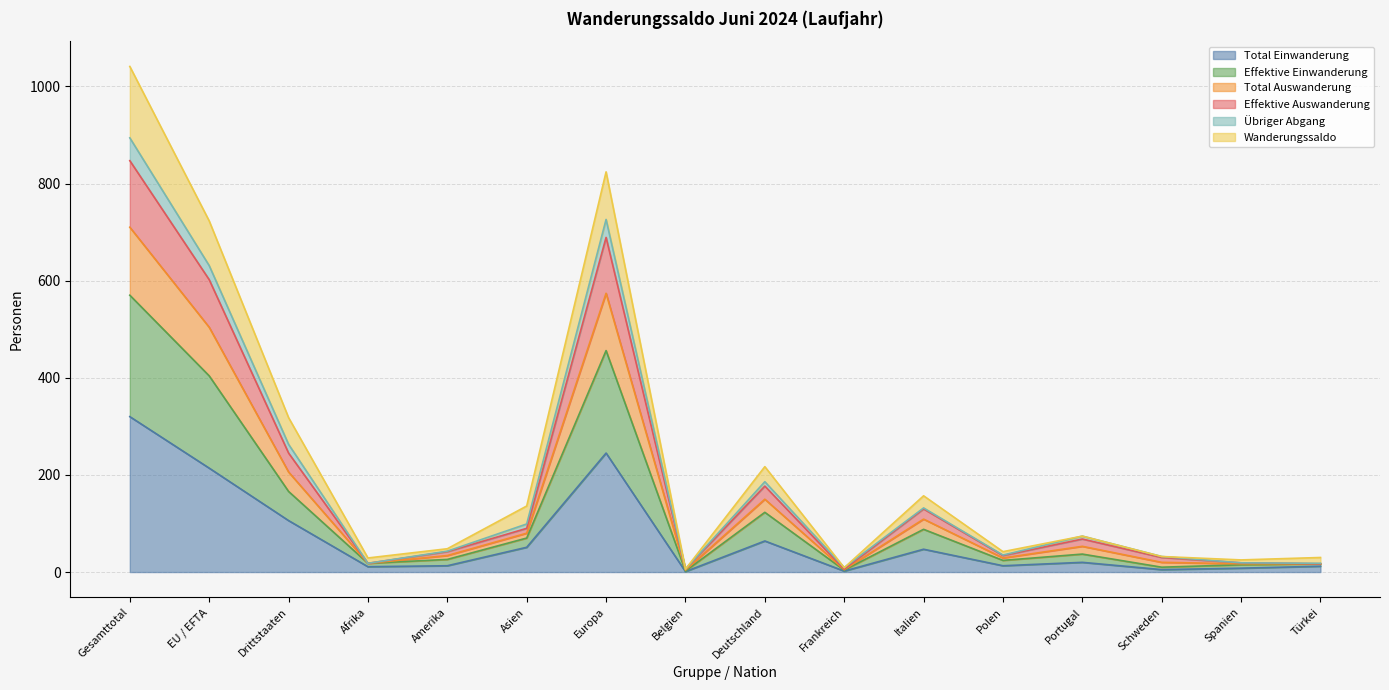

What is the highest value of the Total Einwanderung series?

320